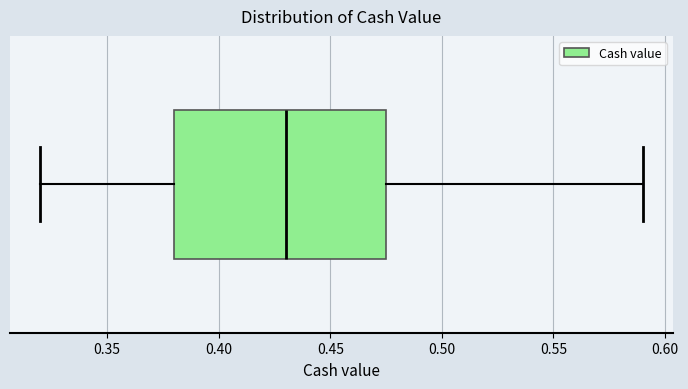

Where does the right whisker of the box end on the x-axis? The values are not printed on the chart, so give them approximately, as read against the axis.

0.590